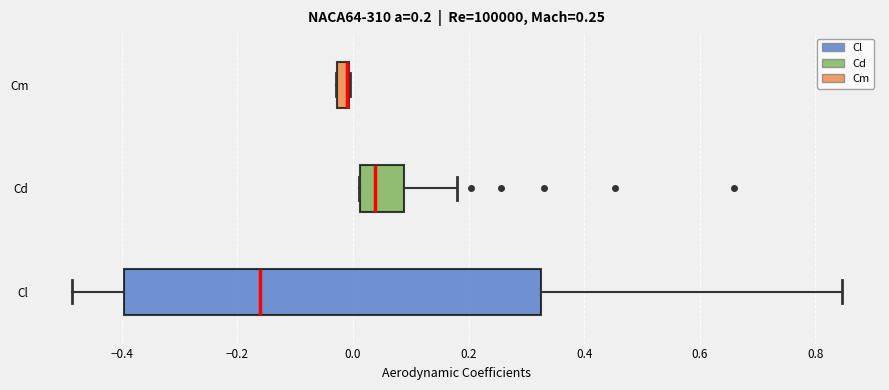

Comparing the boxes themselves (not the whiskers), which one is the widest?

Cl